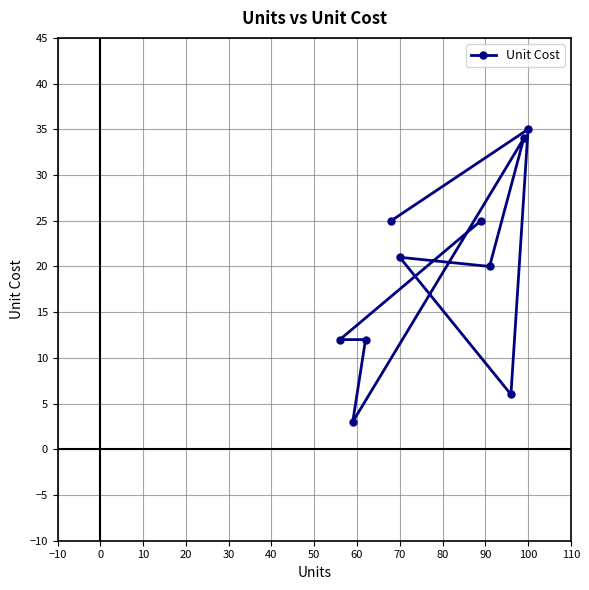

What is the change in value from 70 to 100?

+14